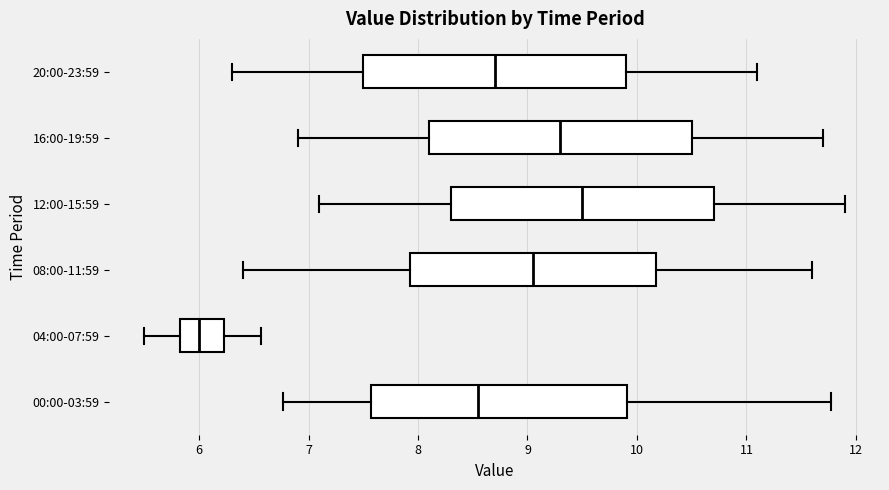

Reading bottom to top, transcribe this box plot: for each box, give where its median line is, the range the box spans, and where its two whiskers end, as read against the x-axis. The values are not printed on the chart, so give them approximately, as read against the axis.

00:00-03:59: median 8.6, box 7.6 to 9.9, whiskers 6.8 to 11.8
04:00-07:59: median 6.0, box 5.8 to 6.2, whiskers 5.5 to 6.6
08:00-11:59: median 9.1, box 7.9 to 10.2, whiskers 6.4 to 11.6
12:00-15:59: median 9.5, box 8.3 to 10.7, whiskers 7.1 to 11.9
16:00-19:59: median 9.3, box 8.1 to 10.5, whiskers 6.9 to 11.7
20:00-23:59: median 8.7, box 7.5 to 9.9, whiskers 6.3 to 11.1